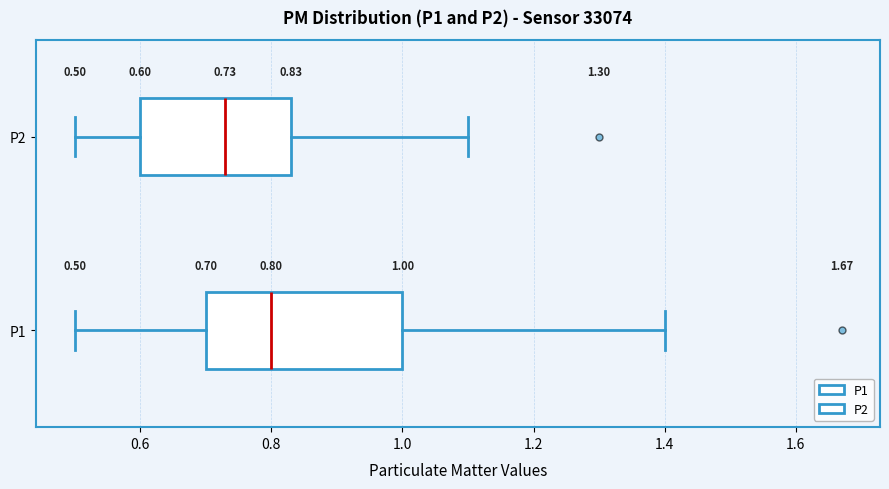

Which box is the widest, from its left edge to its right edge?

P1